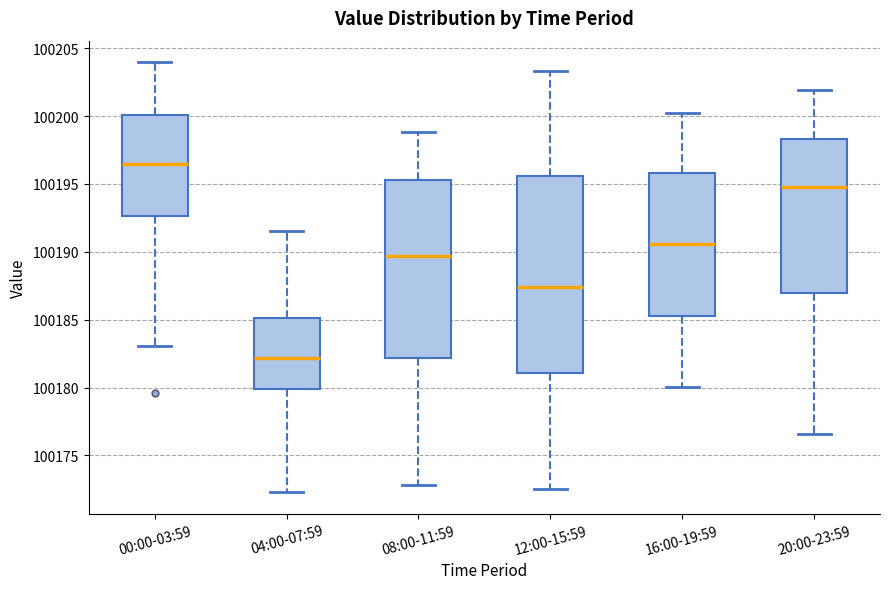

Reading left to right, read every box against the y-axis: the position of its median line, the range the box covers, and the ends of its whiskers. The values are not printed on the chart, so give them approximately, as read against the axis.

00:00-03:59: median 100196.5, box 100192.5 to 100200.0, whiskers 100183.0 to 100204.0
04:00-07:59: median 100182.0, box 100180.0 to 100185.0, whiskers 100172.5 to 100191.5
08:00-11:59: median 100189.5, box 100182.0 to 100195.5, whiskers 100173.0 to 100199.0
12:00-15:59: median 100187.5, box 100181.0 to 100195.5, whiskers 100172.5 to 100203.5
16:00-19:59: median 100190.5, box 100185.5 to 100196.0, whiskers 100180.0 to 100200.0
20:00-23:59: median 100195.0, box 100187.0 to 100198.5, whiskers 100176.5 to 100202.0